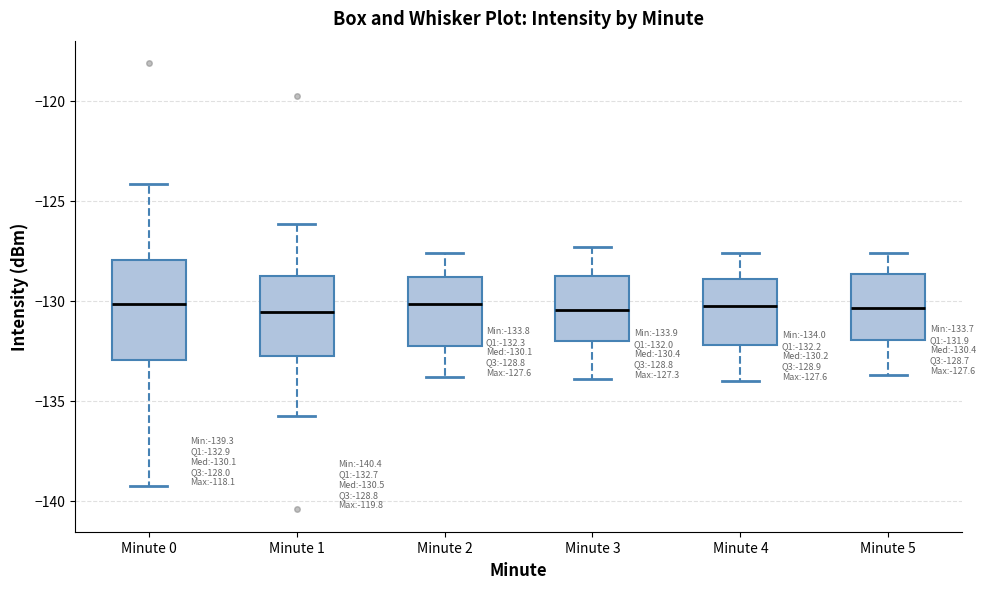

Which box is the tallest, from its lower edge to its upper edge?

Minute 0